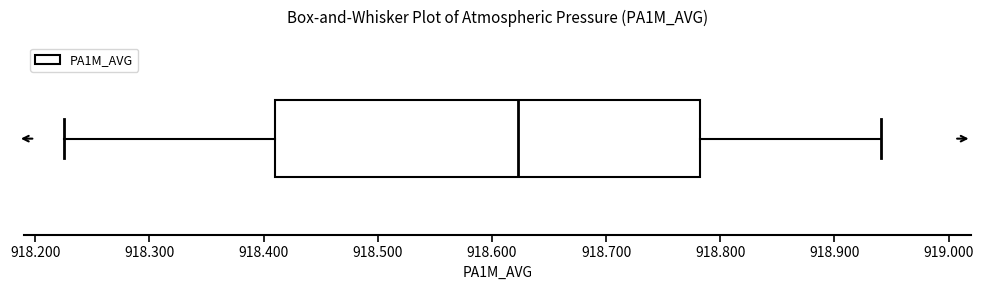

Where does the median line of the box sit on the x-axis? The values are not printed on the chart, so give them approximately, as read against the axis.

918.62